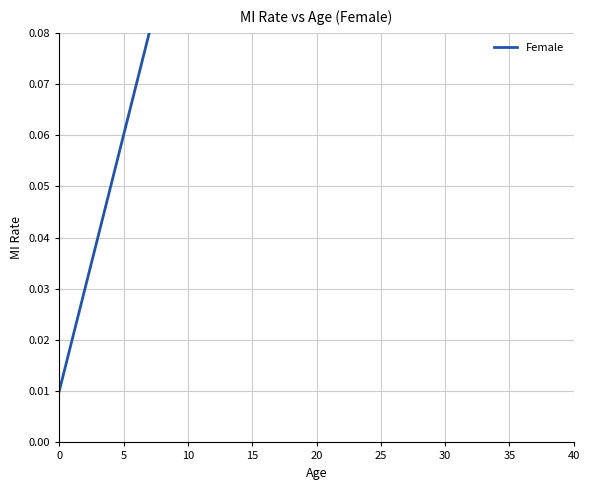

The chart shows a value of 0.3 at 31. True or false?

True